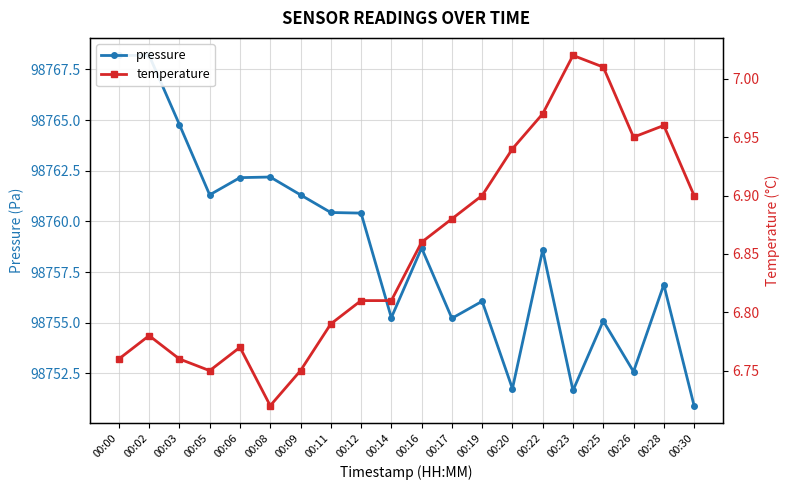

What is the minimum value for pressure?

98750.9